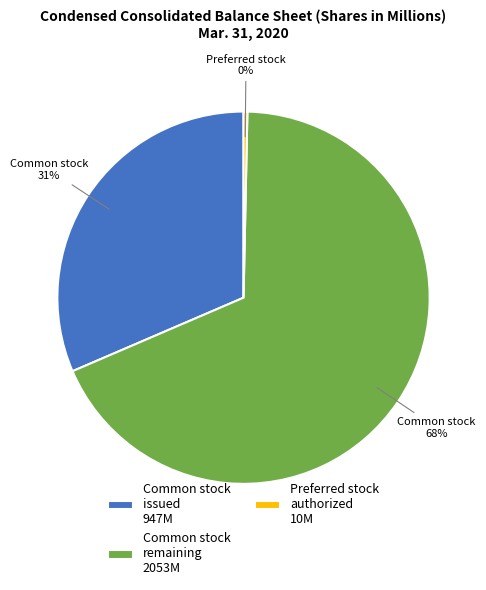

Between Preferred stock authorized 10M and Common stock issued 947M, which is larger?

Common stock issued 947M